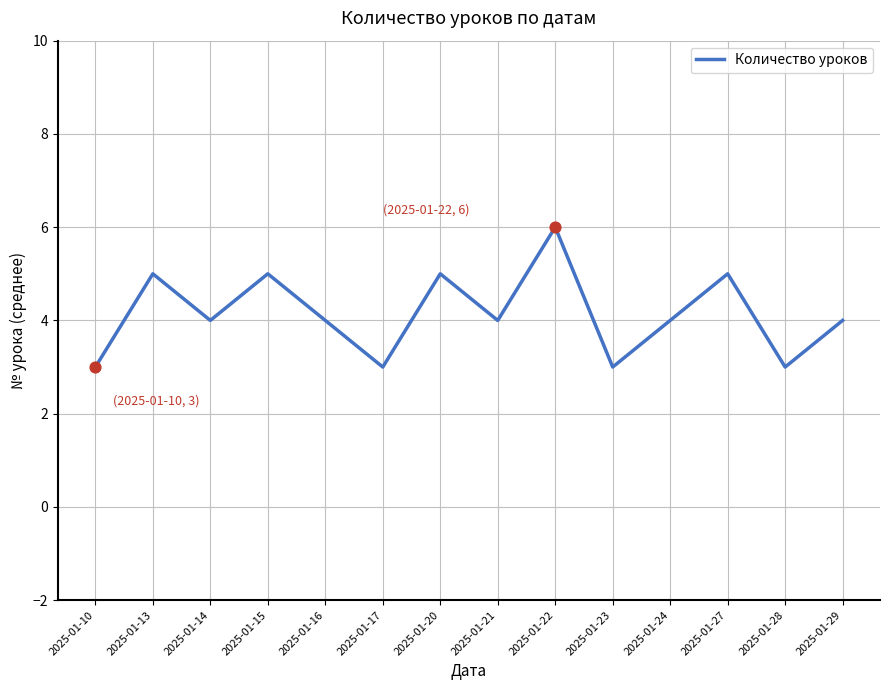

Approximately how many times larger is the value at 2025-01-29 compared to 2025-01-28?

1.3